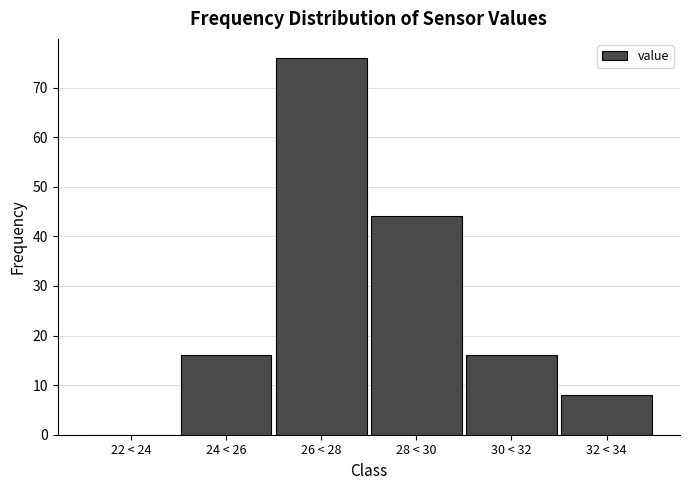

Reading left to right, transcribe all the data shown in this chart.

22 < 24=0	24 < 26=16	26 < 28=76	28 < 30=44	30 < 32=16	32 < 34=8